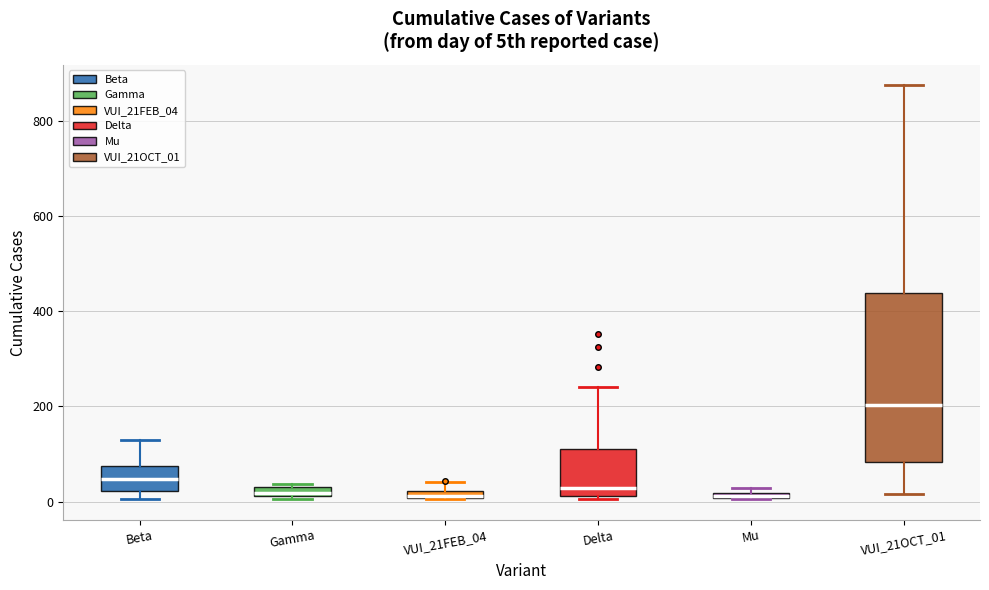

Where is the lower edge of the box for Gamma on the y-axis? The values are not printed on the chart, so give them approximately, as read against the axis.

20